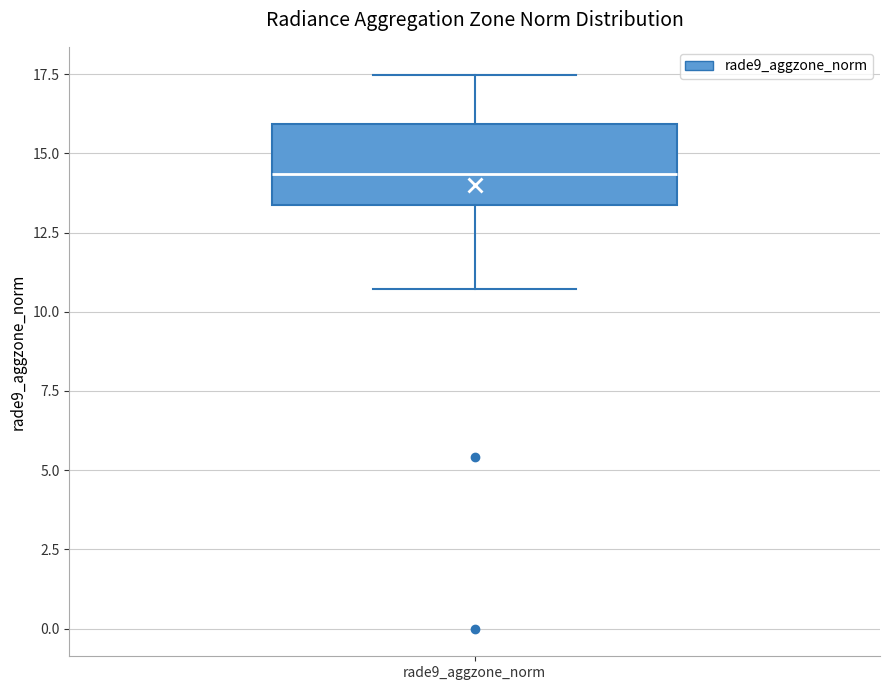

Read this box plot against the y-axis: the position of the median line, the range covered by the box, and the ends of both whiskers. The values are not printed on the chart, so give them approximately, as read against the axis.

median 14.5, box 13.5 to 16.0, whiskers 10.5 to 17.5